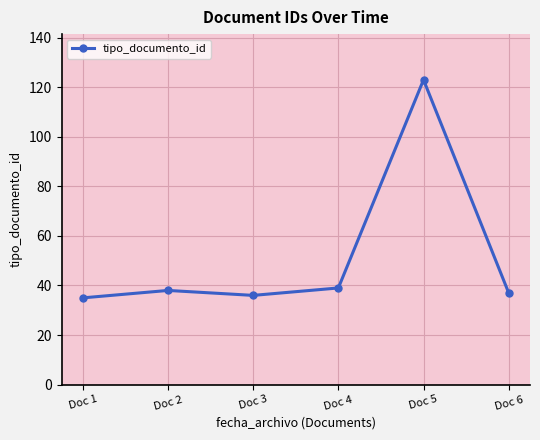

True or false: the data shows 57 at Doc 6.

False